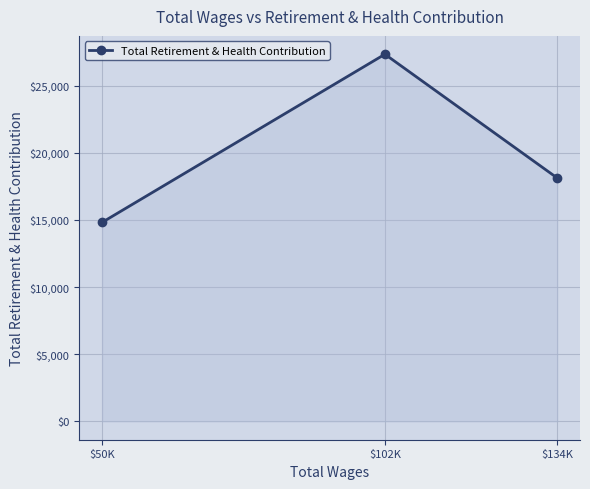

Reading left to right, list all the values displayed in this chart.

$50K=14816	$102K=27329	$134K=18116